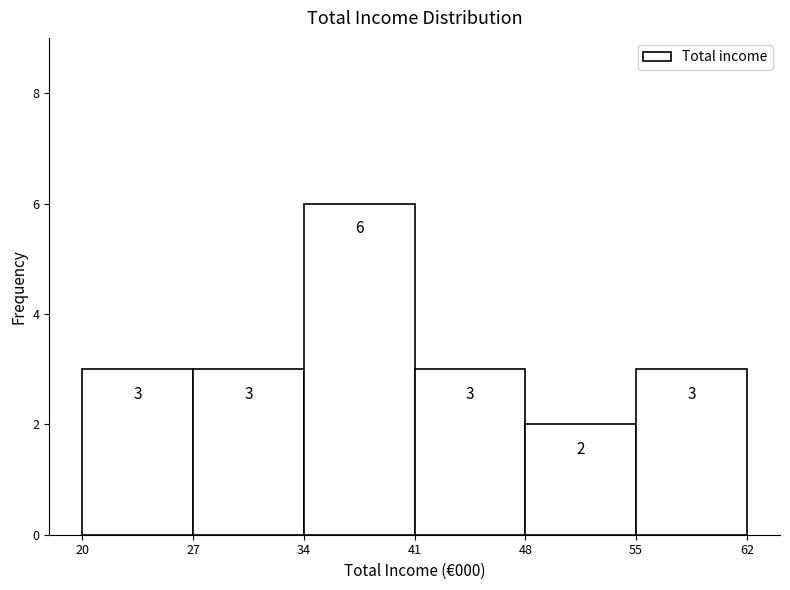

Over which range of the x-axis is the bar tallest?

34 to 41